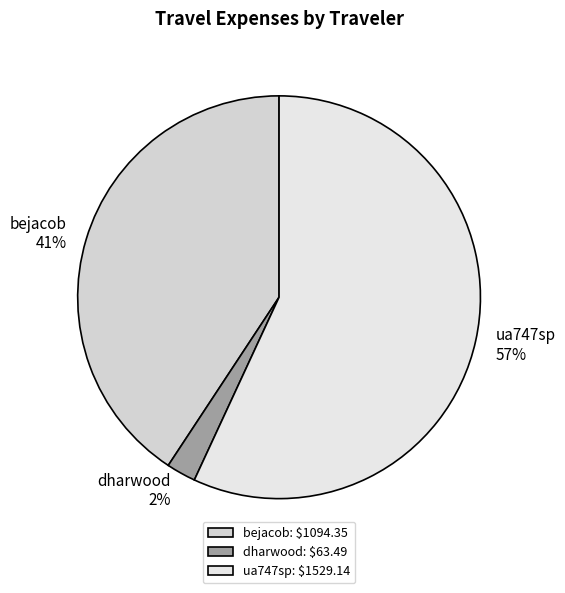

Rank the categories by value from highest to lowest.

ua747sp, bejacob, dharwood